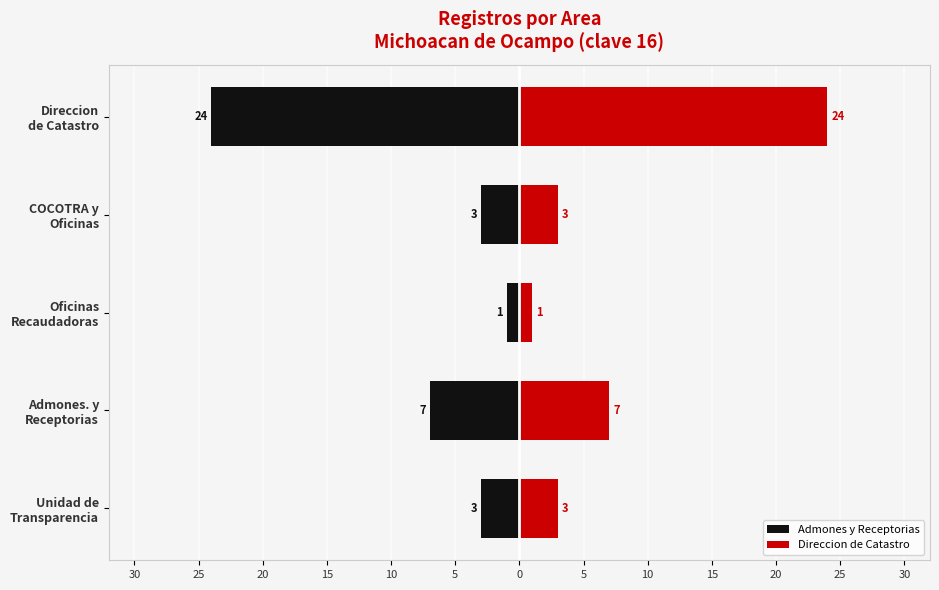

What is the difference between the second highest and second lowest values in the Direccion de Catastro series?

4